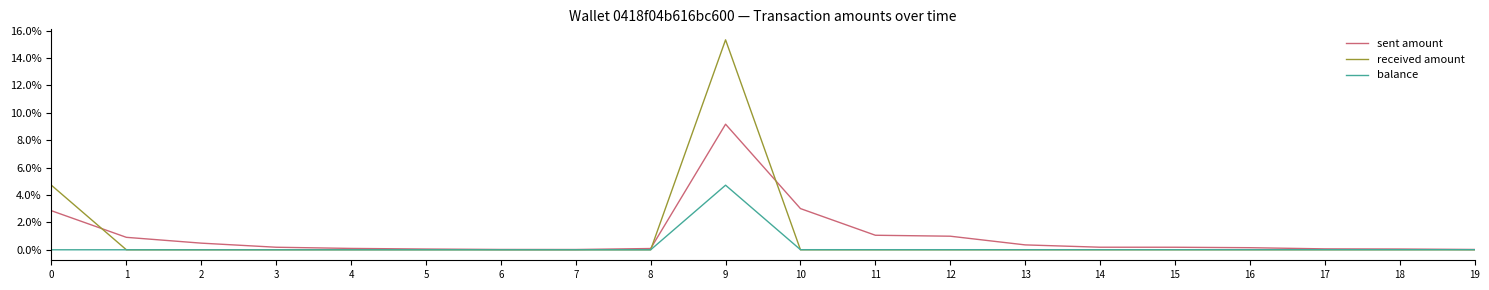

At which category does received amount reach its first local peak?

4